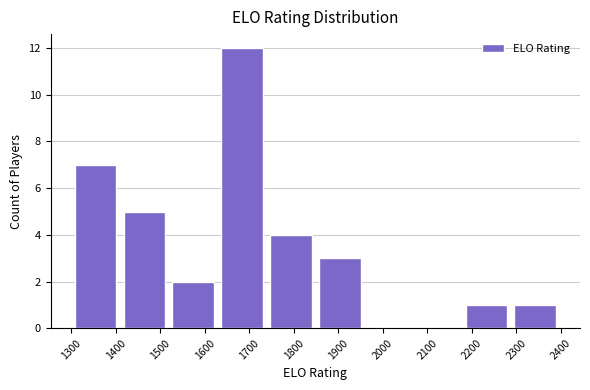

Reading left to right, transcribe this chart: for each bar, give the range it covers on the x-axis and its height. Neither the bar edges nor the heights are printed on the chart, so give them approximately, as read against the axes.

1300 to 1410: 7
1410 to 1520: 5
1520 to 1630: 2
1630 to 1740: 12
1740 to 1850: 4
1850 to 1960: 3
1960 to 2070: 0
2070 to 2180: 0
2180 to 2290: 1
2290 to 2400: 1